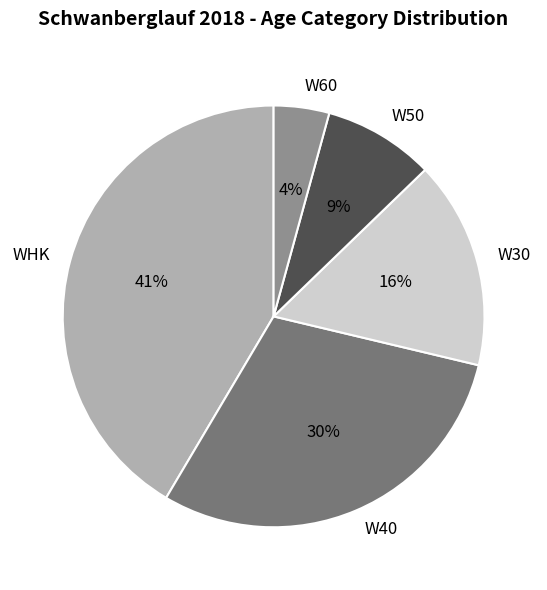

Which has a higher value, W50 or W40?

W40